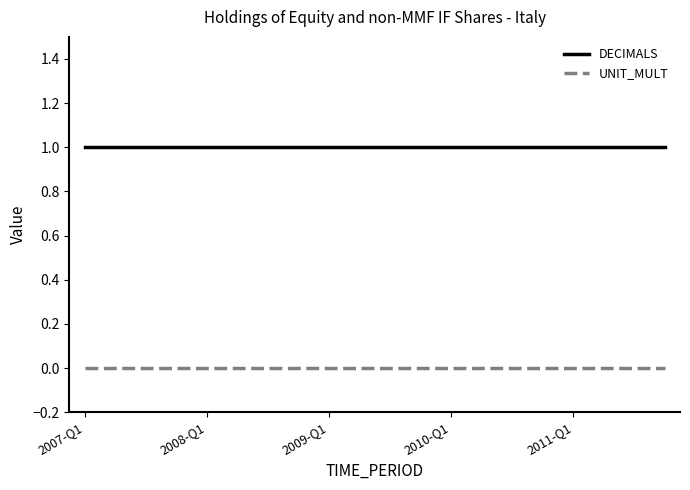

Which series has the largest total across all categories?

DECIMALS